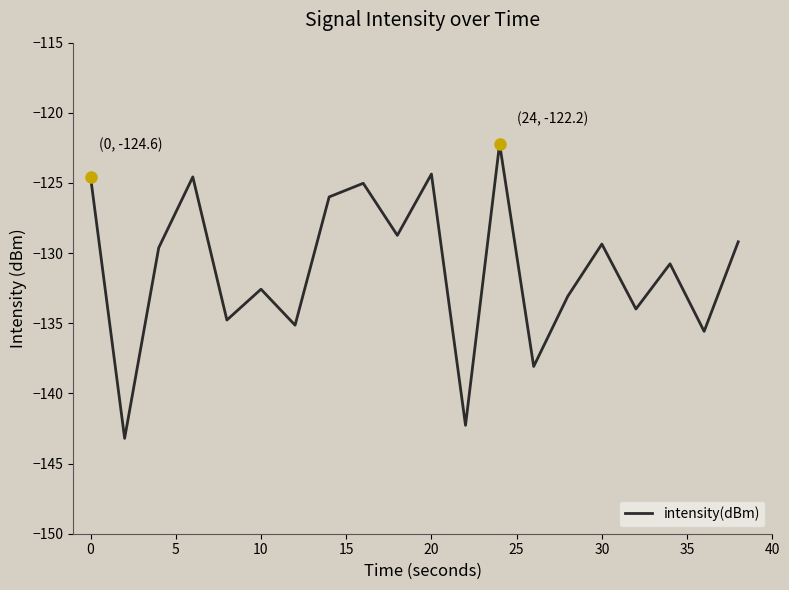

What is the maximum value shown in the chart?

-122.2